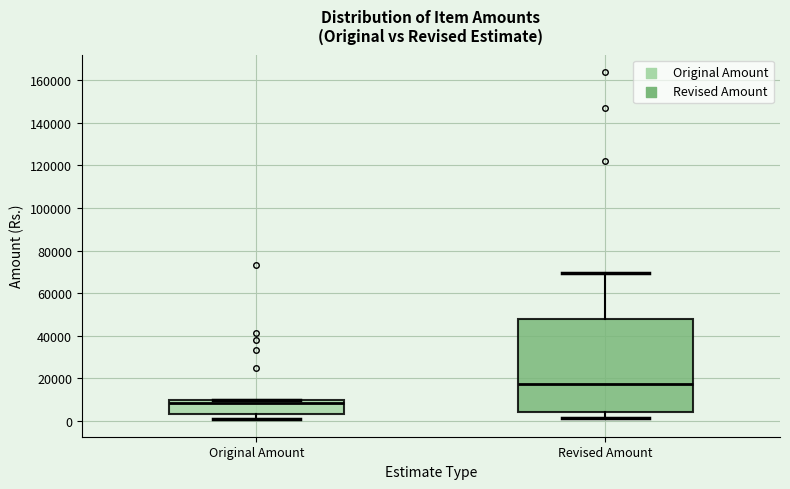

Comparing the boxes themselves (not the whiskers), which one is the tallest?

Revised Amount